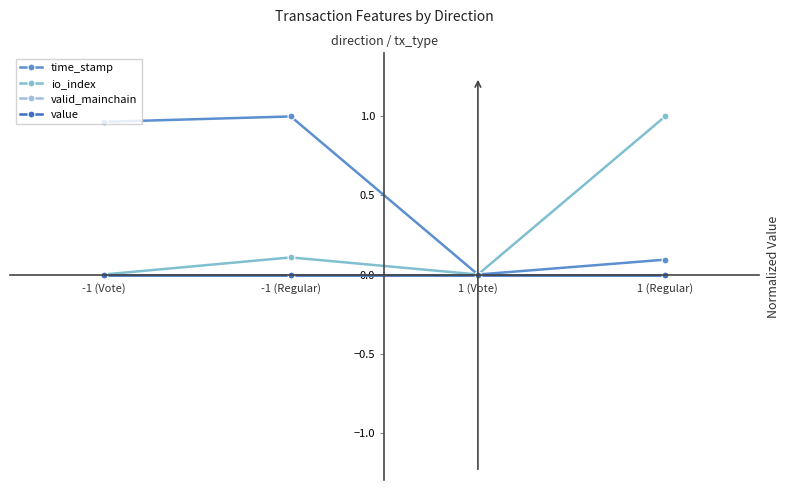

True or false: value and time_stamp cross at least once.

False